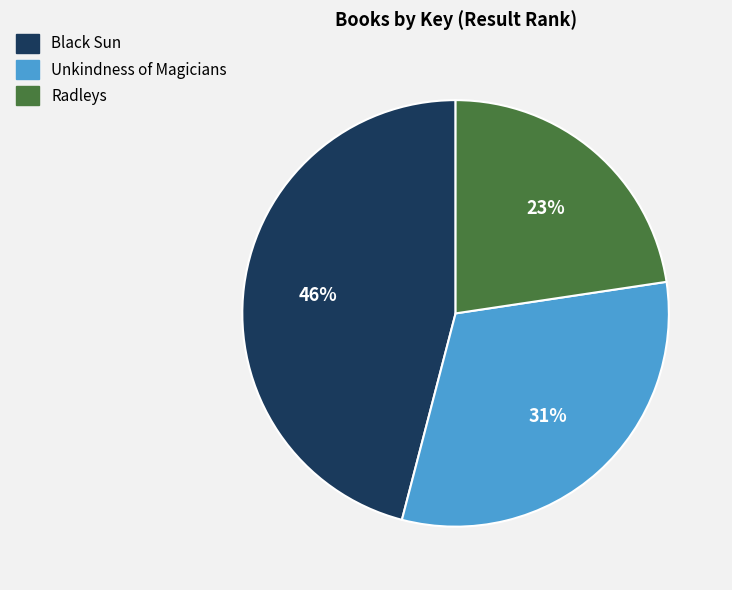

What is the ratio of the value at Black Sun to the value at Unkindness of Magicians?

1.5